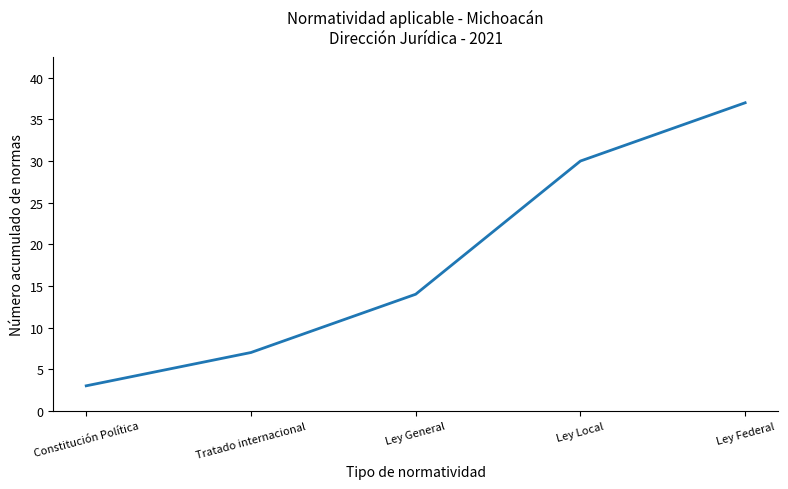

Reading left to right, extract all data points from this chart.

3	7	14	30	37